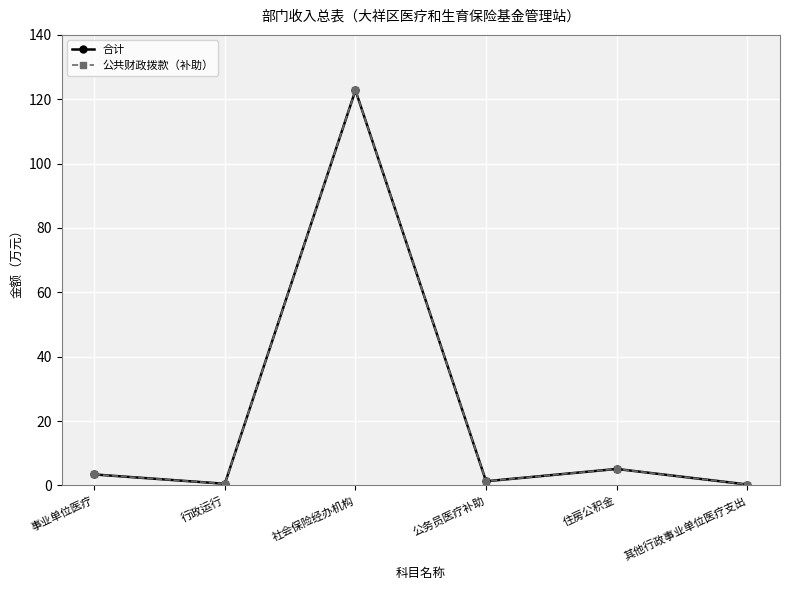

At which category is the sum across all series the highest?

社会保险经办机构